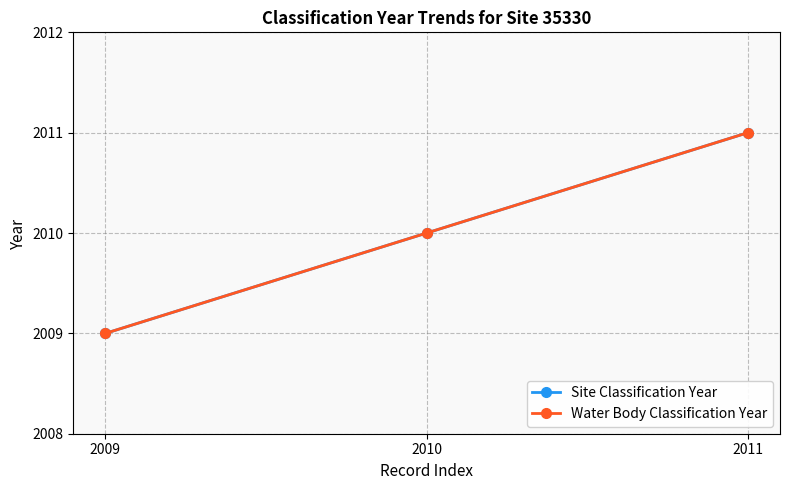

How many lines are shown in the chart?

2